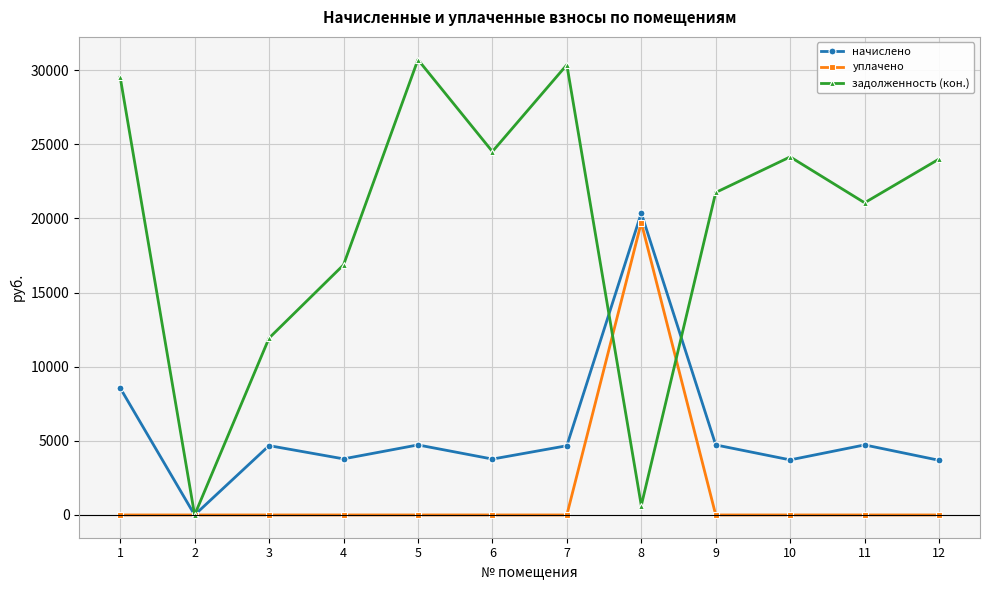

How many values in the начислено series are below 4675?

6